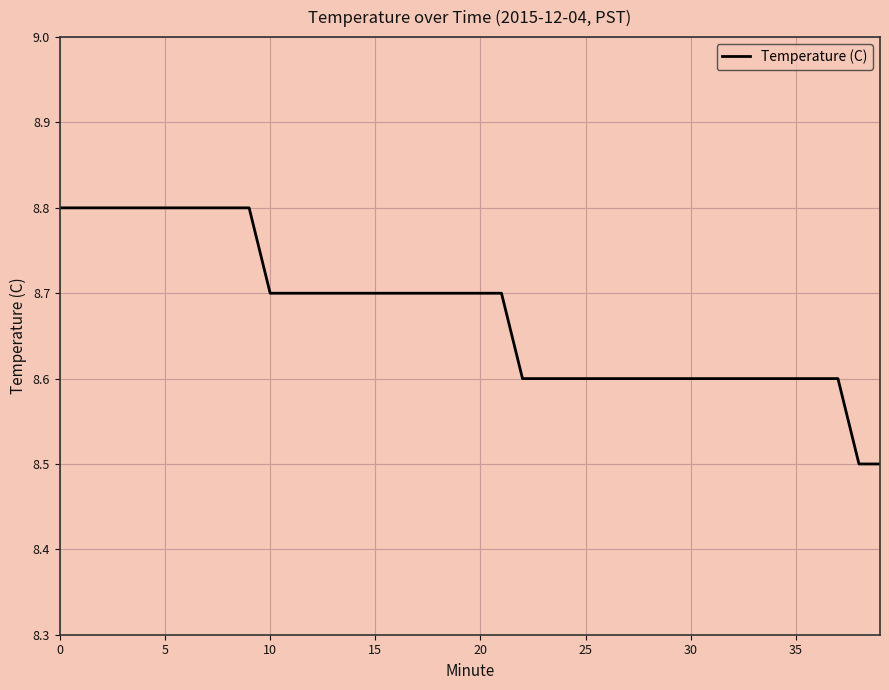

What is the difference between the maximum and minimum values?

0.3